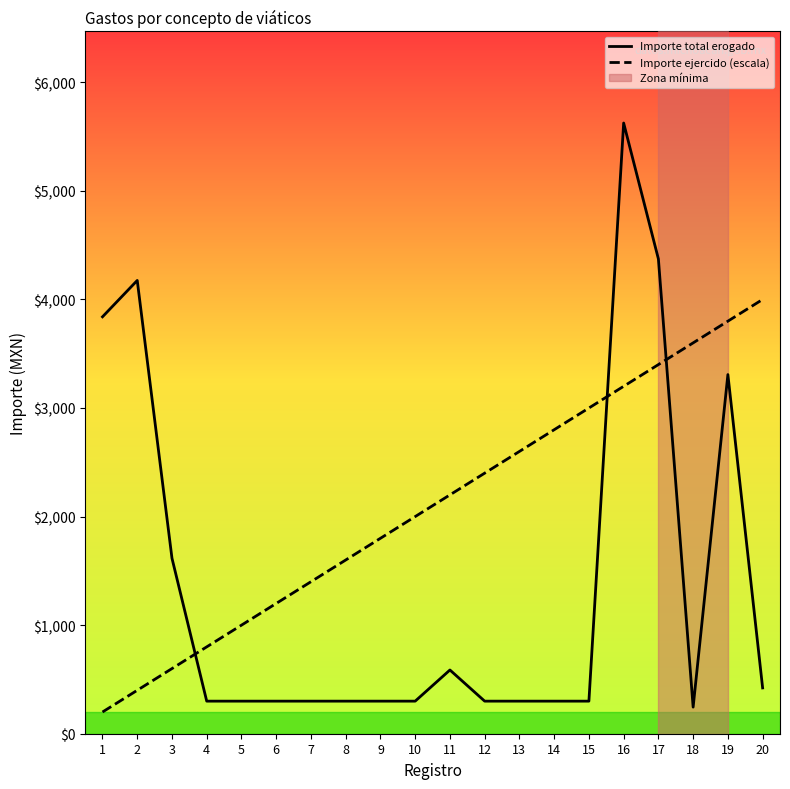

What is the sum of all Importe total erogado values?

27491